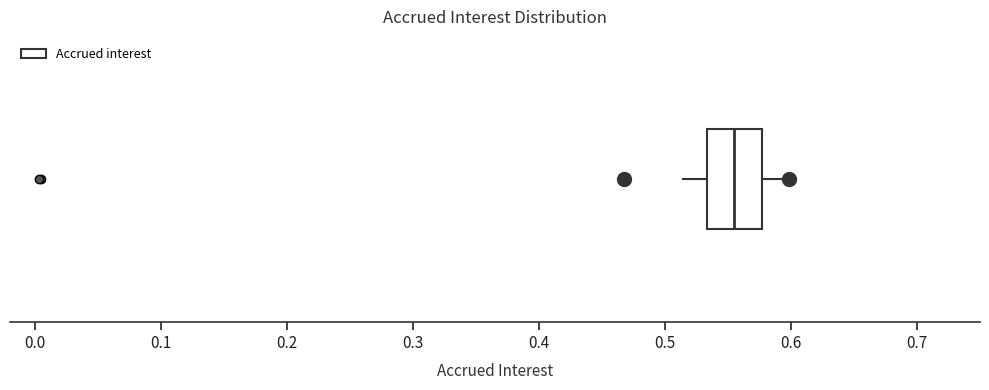

Where is the left edge of the box on the x-axis? The values are not printed on the chart, so give them approximately, as read against the axis.

0.53